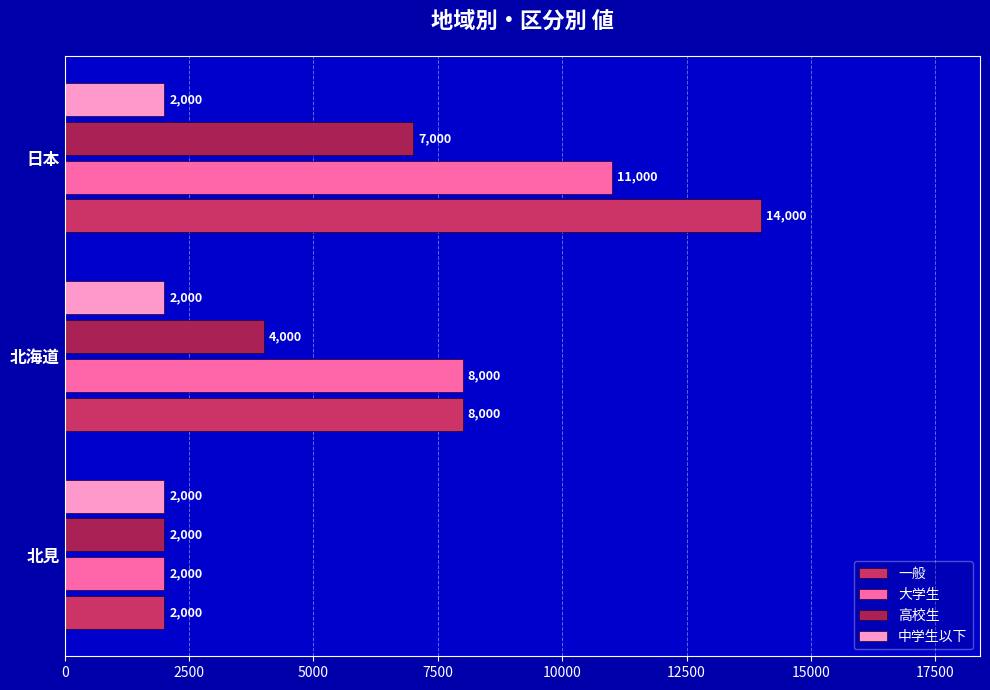

What is the sum of all 高校生 values?

13000